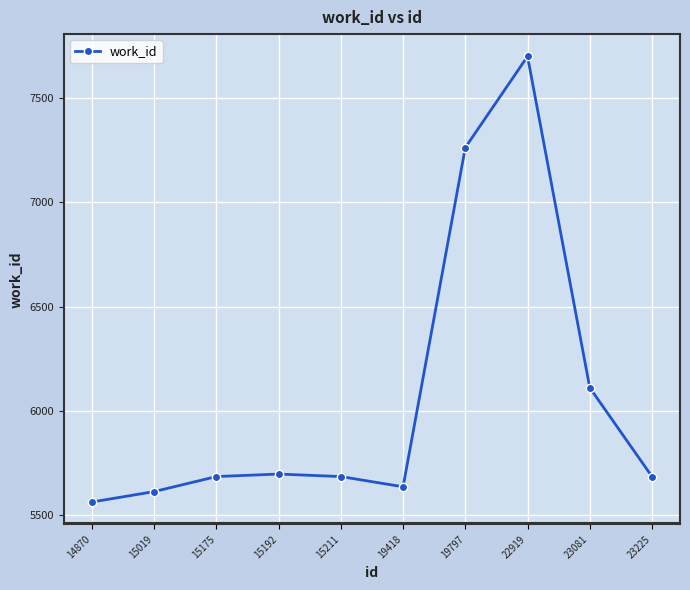

What is the change in value from 14870 to 19797?

+1699